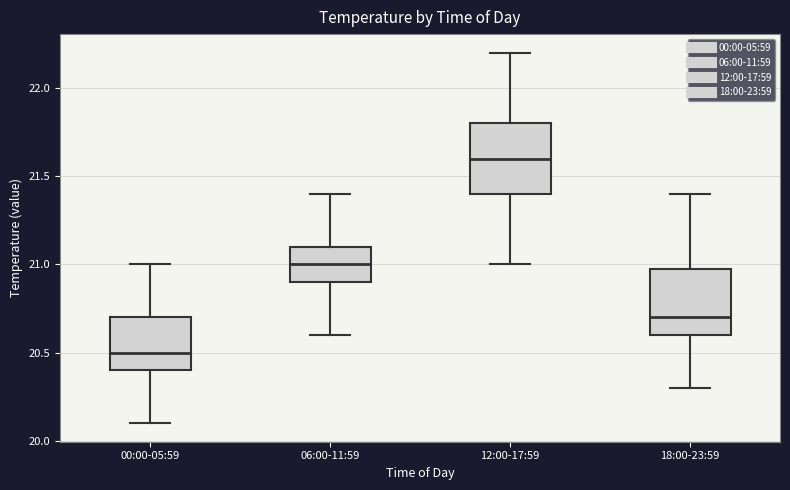

Reading left to right, read every box against the y-axis: the position of its median line, the range the box covers, and the ends of its whiskers. The values are not printed on the chart, so give them approximately, as read against the axis.

00:00-05:59: median 20.5, box 20.4 to 20.7, whiskers 20.1 to 21.0
06:00-11:59: median 21.0, box 20.9 to 21.1, whiskers 20.6 to 21.4
12:00-17:59: median 21.6, box 21.4 to 21.8, whiskers 21.0 to 22.2
18:00-23:59: median 20.7, box 20.6 to 21.0, whiskers 20.3 to 21.4